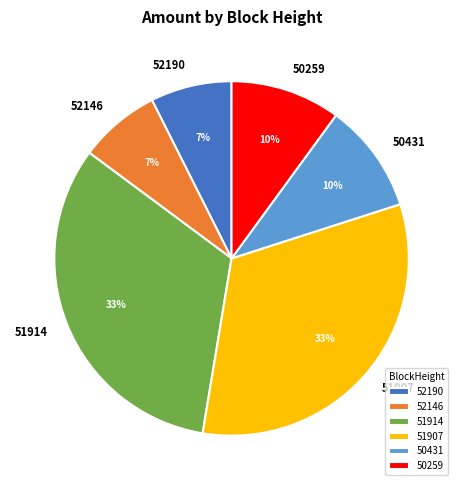

Do 52146 and 51914 together represent more than half of the pie?

No